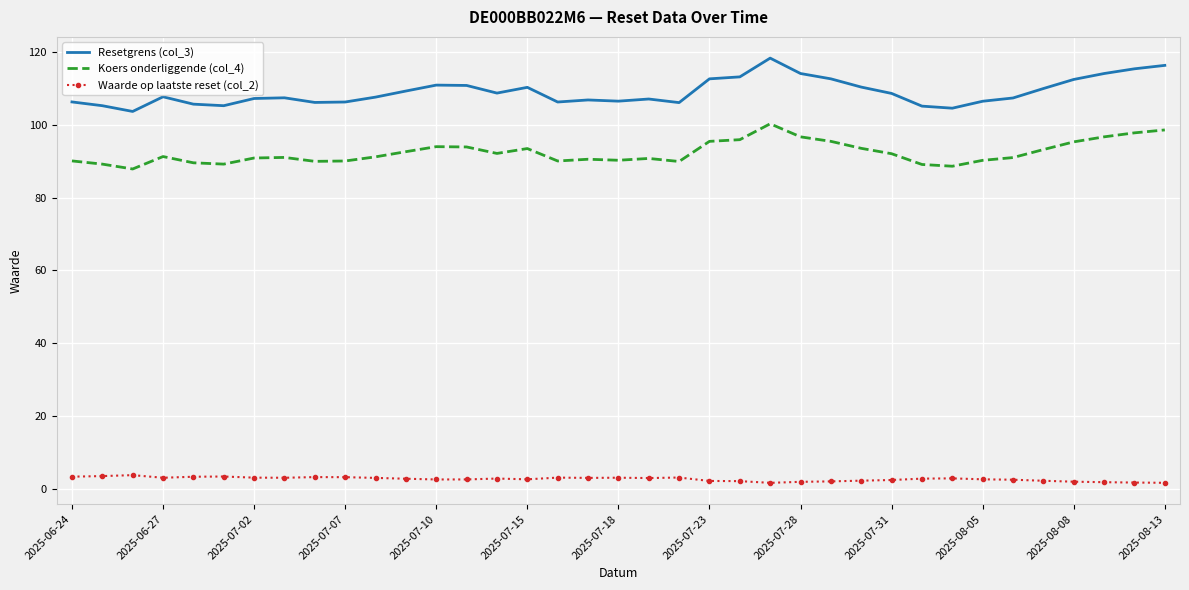

True or false: Koers onderliggende (col_4) and Resetgrens (col_3) cross at least once.

False